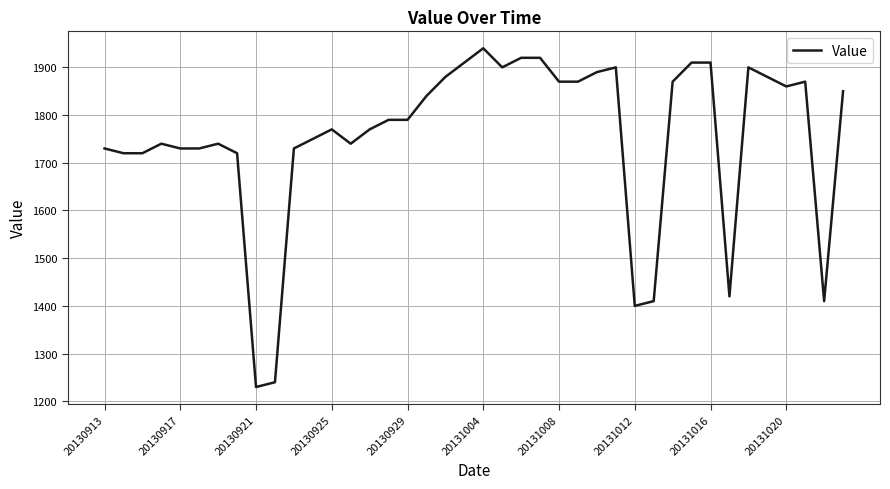

What is the greatest value displayed?

1940